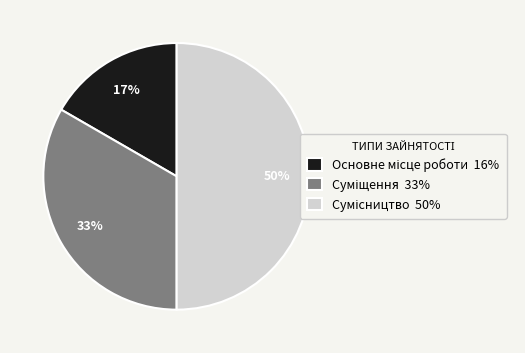

To the nearest percent, what is the average slice percentage?

33%